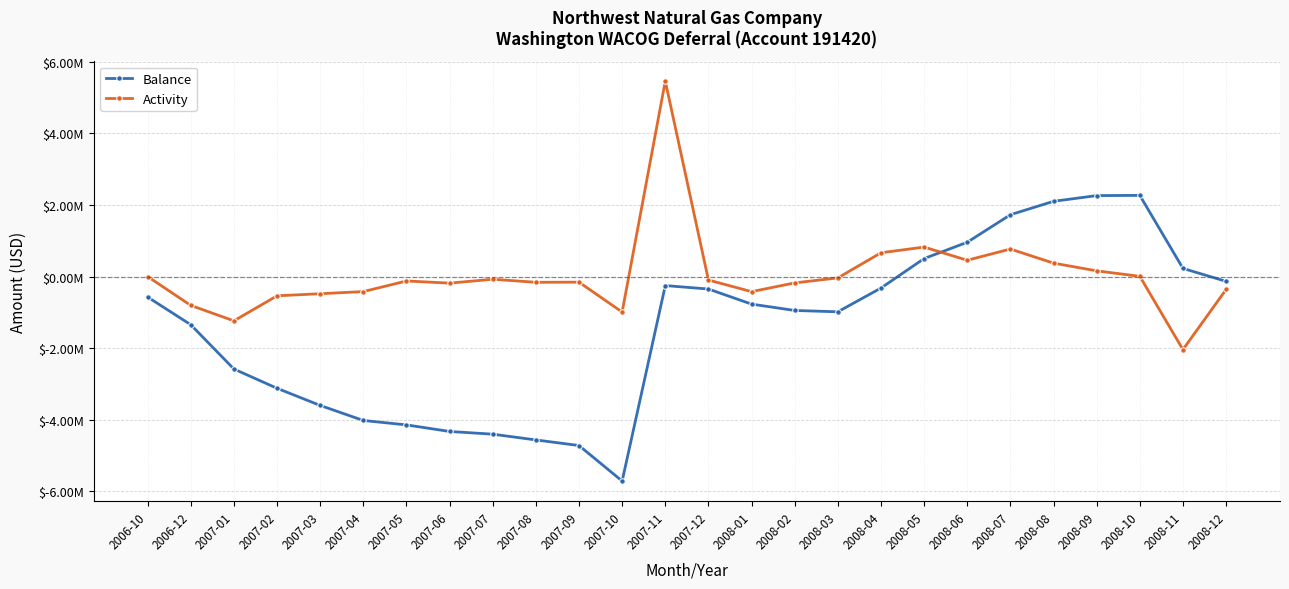

True or false: Balance has a value of -828823.3 at 2007-01.

False